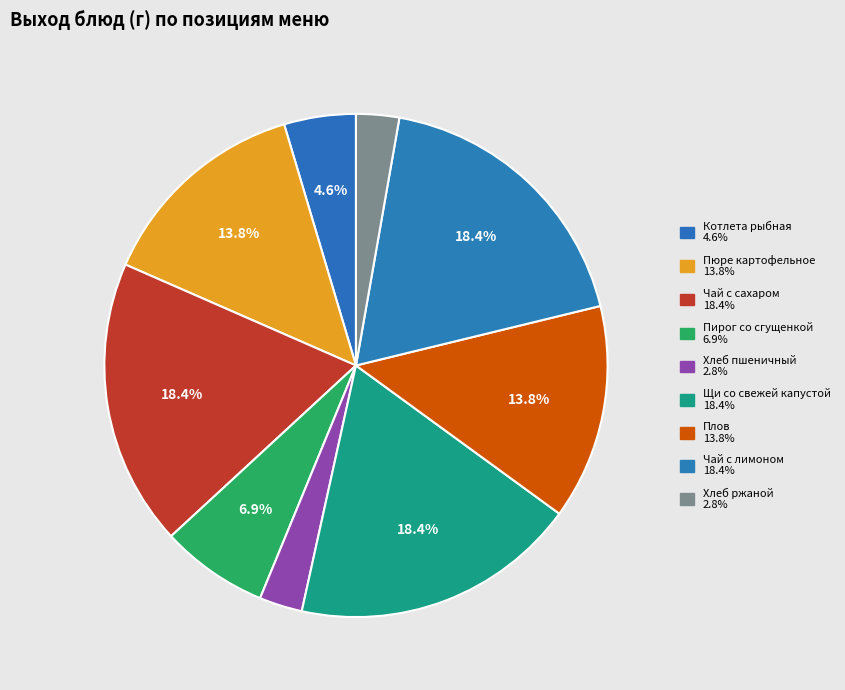

To the nearest percent, what is the combined percentage of Хлеб ржаной and Щи со свежей капустой?

21%